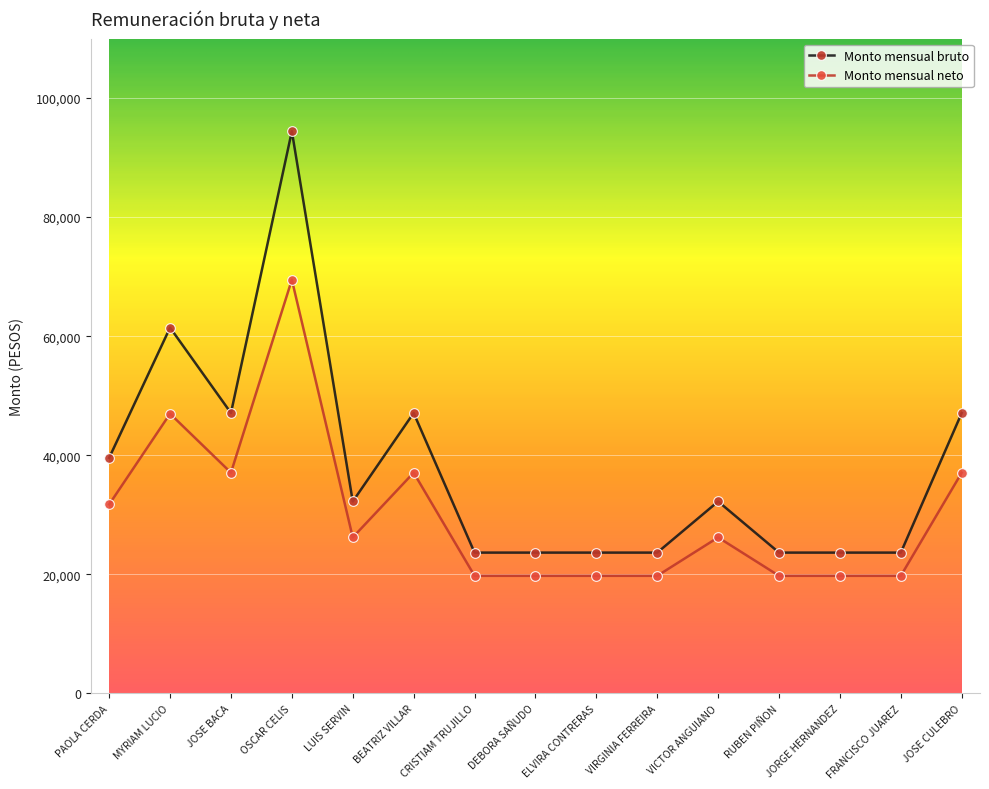

The Monto mensual bruto series shows 47100.4 at JOSE CULEBRO. True or false?

True